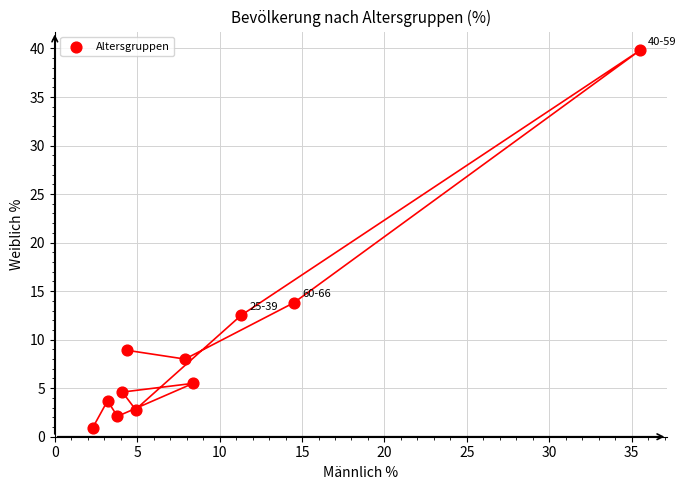

What is the average X value?

9.1